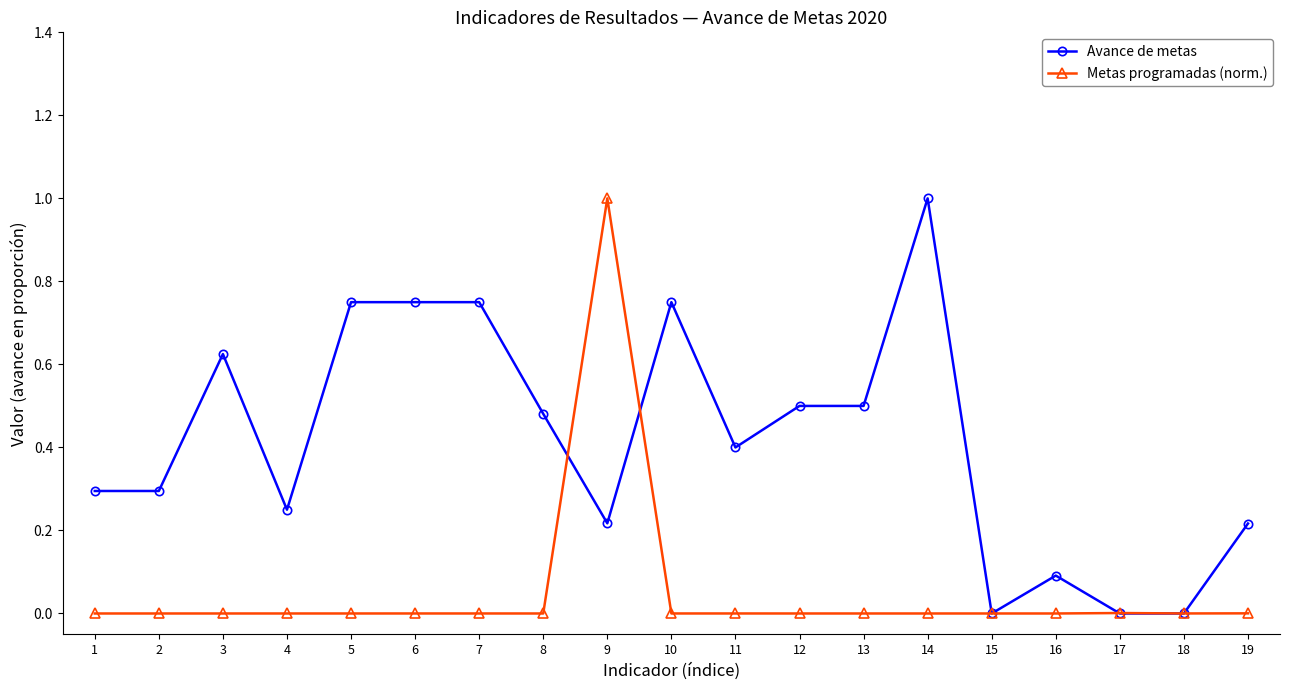

The value of Avance de metas at 8 is 0.3. True or false?

False